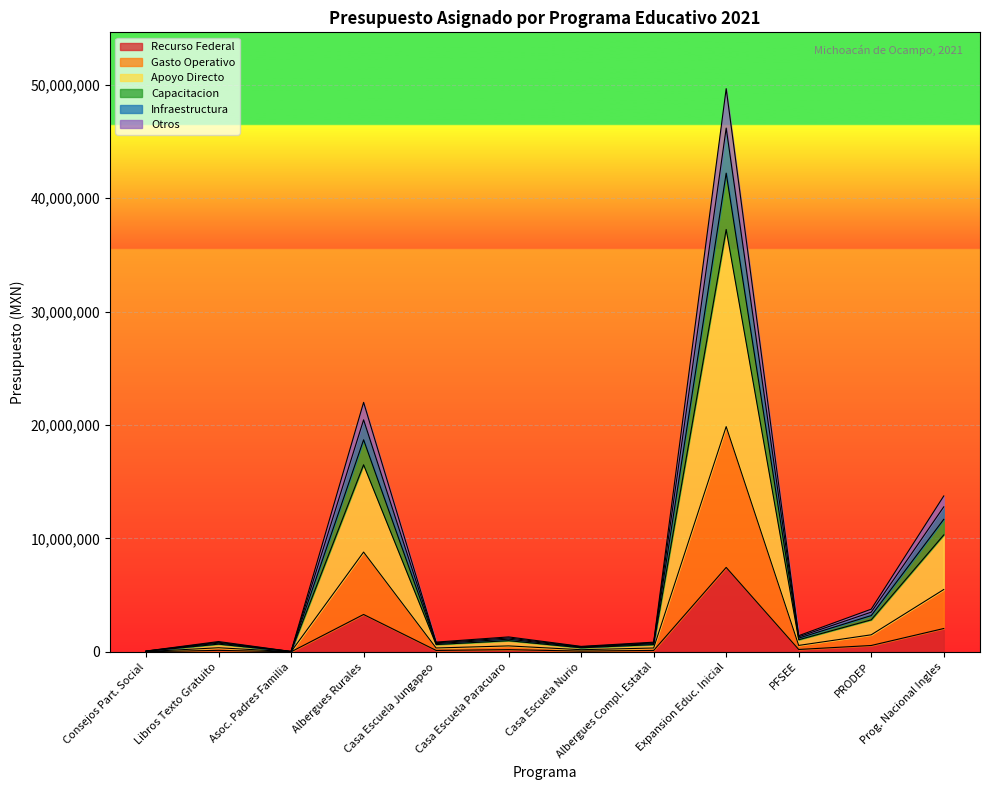

At which category is the sum across all series the highest?

Expansion Educ. Inicial